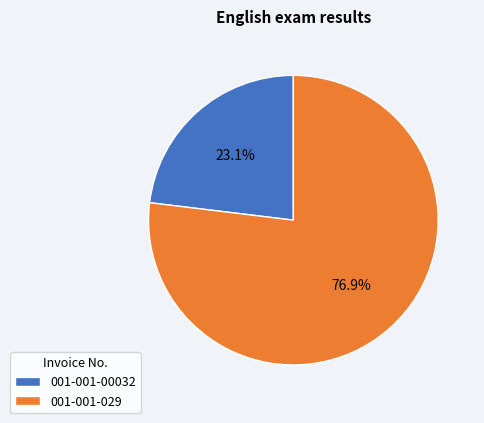

Between 001-001-00032 and 001-001-029, which is larger?

001-001-029